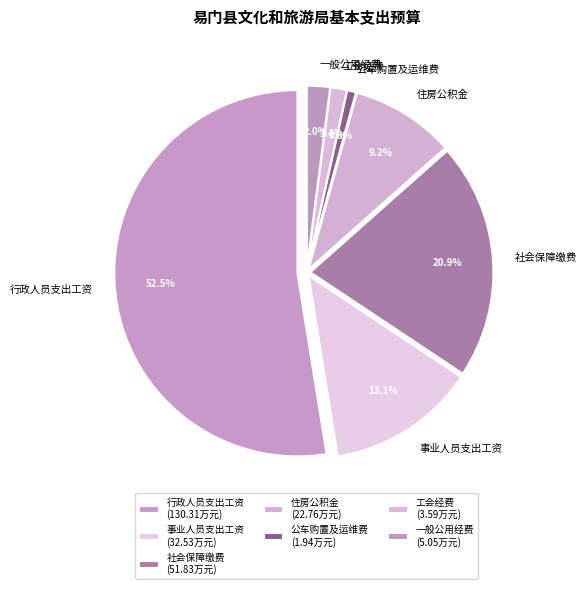

The 社会保障缴费 slice represents 21% of the pie. True or false?

True